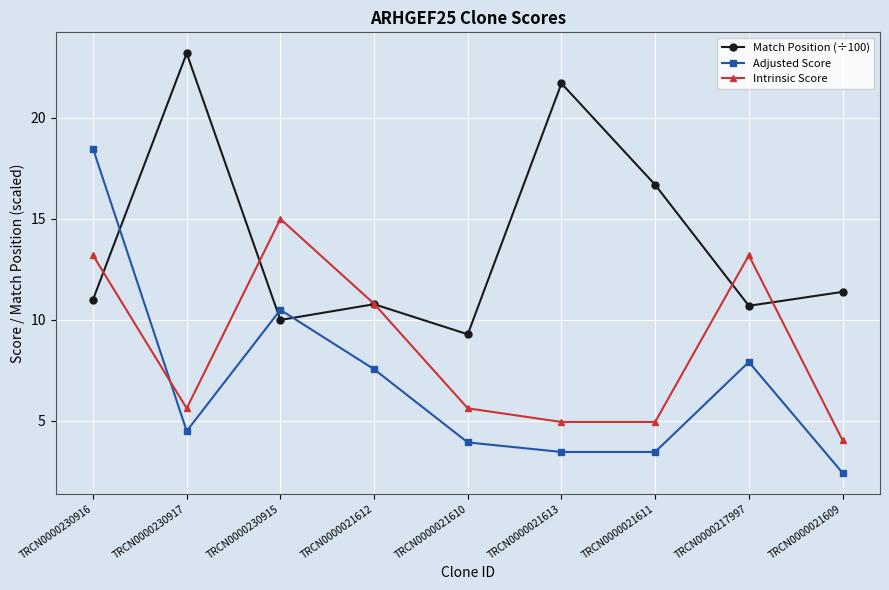

What is the difference between the highest and lowest values at TRCN0000230917?

18.7